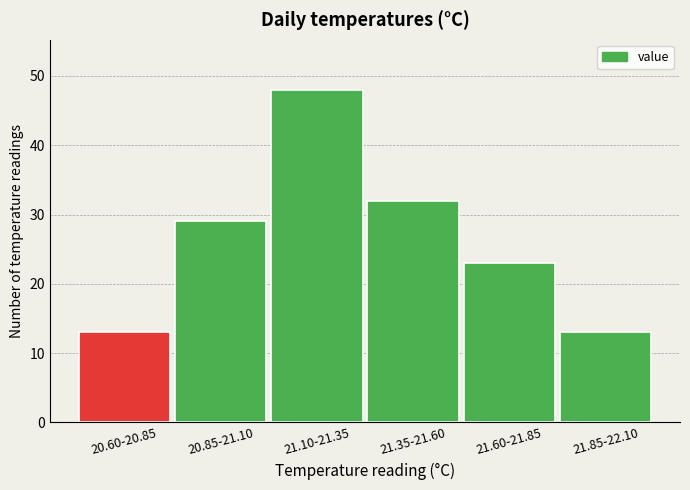

Reading left to right, what are all the values shown in this chart?

13	29	48	32	23	13